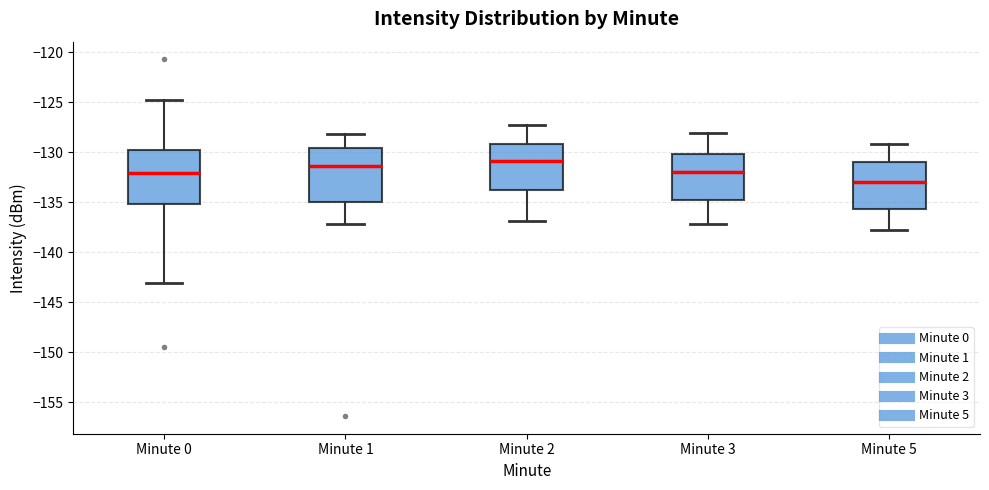

Reading left to right, transcribe this box plot: for each box, give where its median line is, the range the box spans, and where its two whiskers end, as read against the y-axis. The values are not printed on the chart, so give them approximately, as read against the axis.

Minute 0: median -132.0, box -135.0 to -130.0, whiskers -143.0 to -124.5
Minute 1: median -131.5, box -135.0 to -129.5, whiskers -137.0 to -128.0
Minute 2: median -131.0, box -133.5 to -129.0, whiskers -137.0 to -127.5
Minute 3: median -132.0, box -134.5 to -130.0, whiskers -137.0 to -128.0
Minute 5: median -133.0, box -135.5 to -131.0, whiskers -138.0 to -129.0